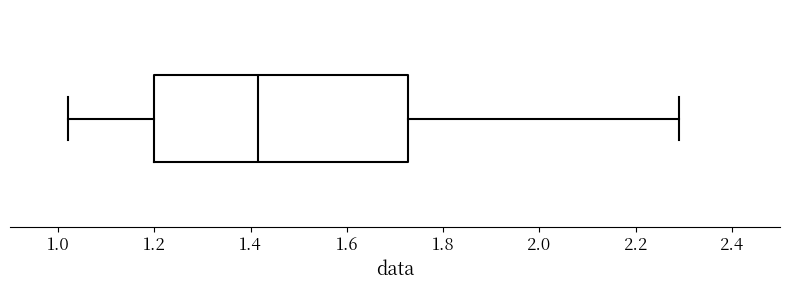

Transcribe this box plot: give where the median line is, the range the box spans, and where the two whiskers end, as read against the x-axis. The values are not printed on the chart, so give them approximately, as read against the axis.

median 1.42, box 1.20 to 1.72, whiskers 1.02 to 2.30